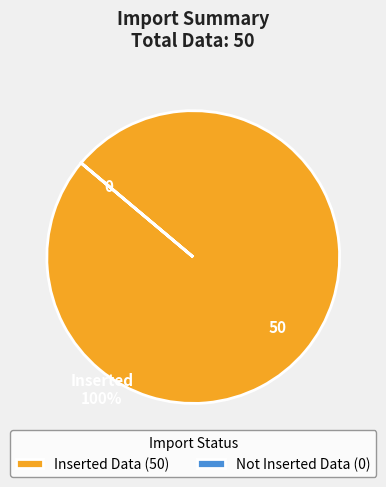

Does Inserted Data represent more than half of the total?

Yes